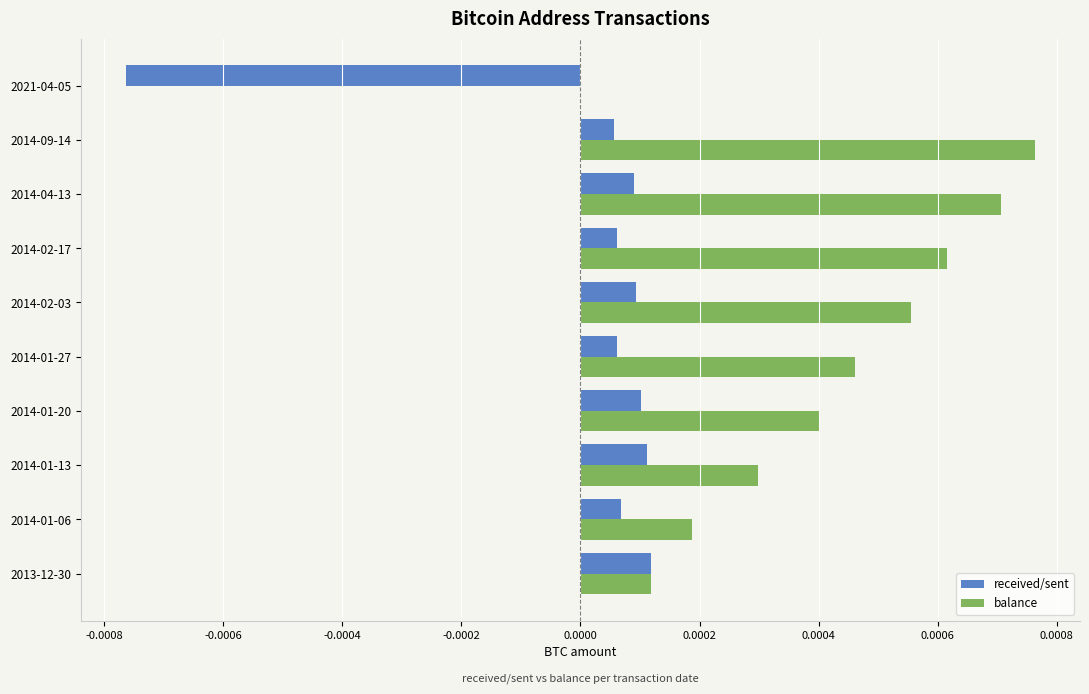

Is it true that received/sent equals 0.0 at 2013-12-30?

True